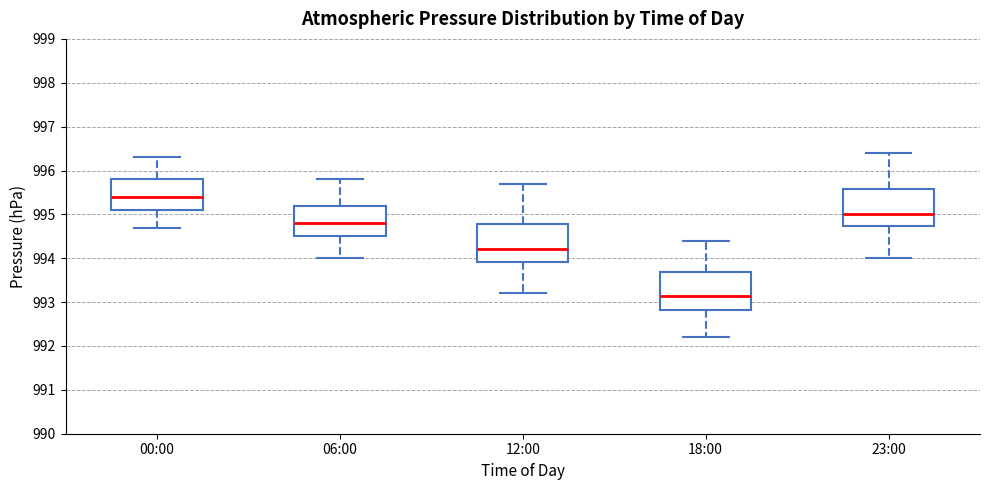

Reading left to right, transcribe this box plot: for each box, give where its median line is, the range the box spans, and where its two whiskers end, as read against the y-axis. The values are not printed on the chart, so give them approximately, as read against the axis.

00:00: median 995.4, box 995.1 to 995.8, whiskers 994.7 to 996.3
06:00: median 994.8, box 994.5 to 995.2, whiskers 994.0 to 995.8
12:00: median 994.2, box 993.9 to 994.8, whiskers 993.2 to 995.7
18:00: median 993.2, box 992.8 to 993.7, whiskers 992.2 to 994.4
23:00: median 995.0, box 994.7 to 995.6, whiskers 994.0 to 996.4